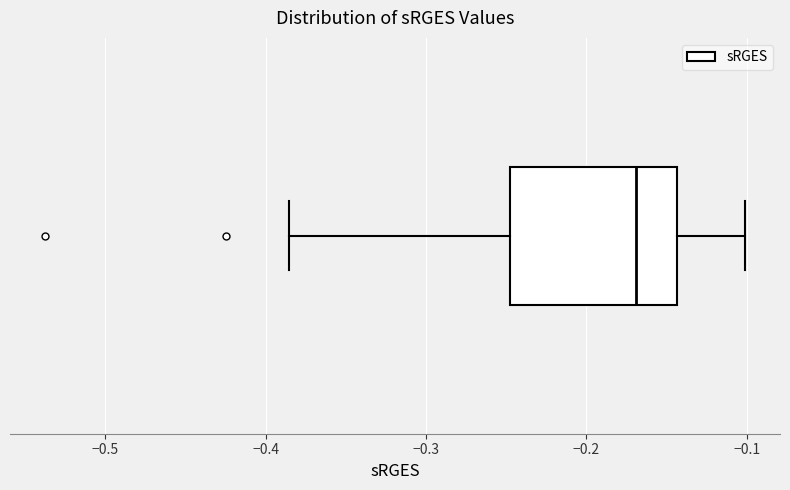

Transcribe this box plot: give where the median line is, the range the box spans, and where the two whiskers end, as read against the x-axis. The values are not printed on the chart, so give them approximately, as read against the axis.

median -0.17, box -0.25 to -0.14, whiskers -0.39 to -0.10